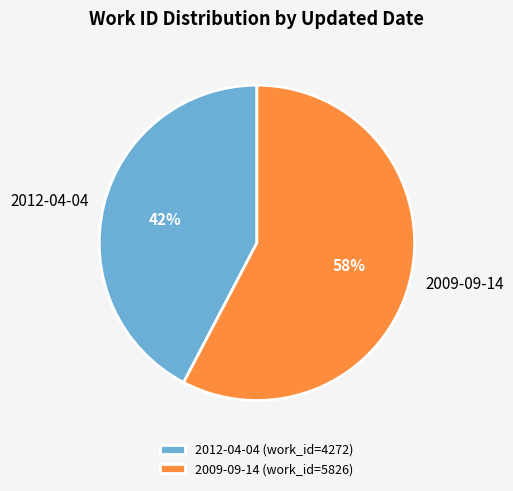

Is it true that 2009-09-14 is 58% of the pie?

True